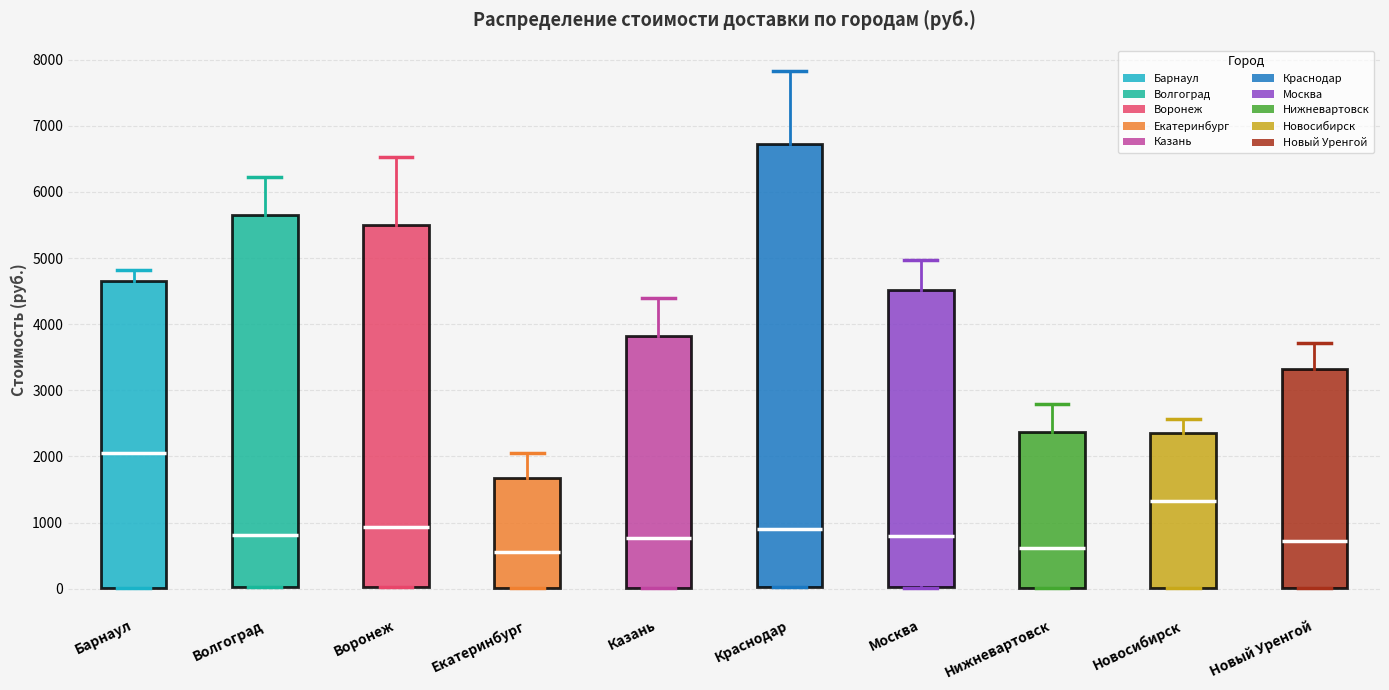

Reading left to right, read every box against the y-axis: the position of its median line, the range the box covers, and the ends of its whiskers. The values are not printed on the chart, so give them approximately, as read against the axis.

Барнаул: median 2100, box 0 to 4700, whiskers 0 to 4800
Волгоград: median 800, box 0 to 5700, whiskers 0 to 6200
Воронеж: median 900, box 0 to 5500, whiskers 0 to 6500
Екатеринбург: median 600, box 0 to 1700, whiskers 0 to 2100
Казань: median 800, box 0 to 3800, whiskers 0 to 4400
Краснодар: median 900, box 0 to 6700, whiskers 0 to 7800
Москва: median 800, box 0 to 4500, whiskers 0 to 5000
Нижневартовск: median 600, box 0 to 2400, whiskers 0 to 2800
Новосибирск: median 1300, box 0 to 2400, whiskers 0 to 2600
Новый Уренгой: median 700, box 0 to 3300, whiskers 0 to 3700